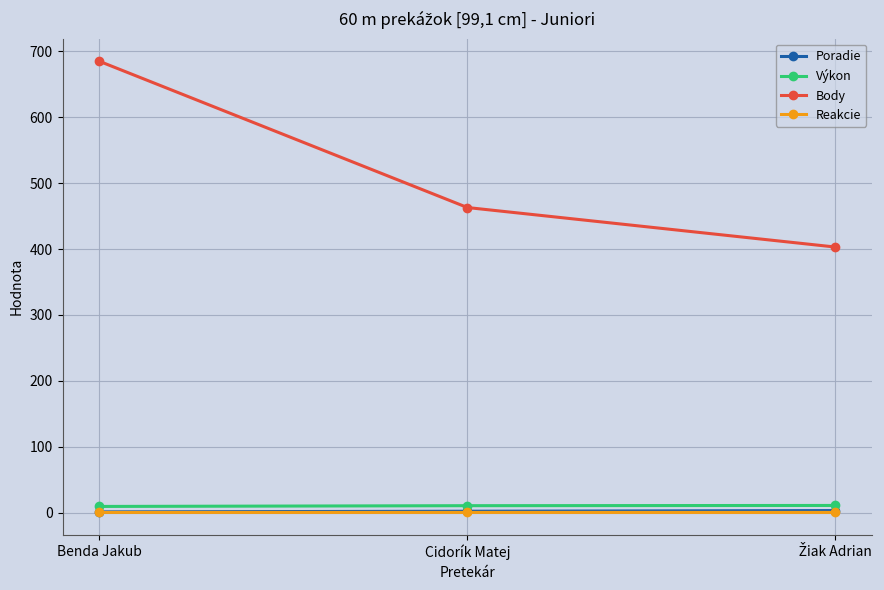

How many data points does each series have?

3